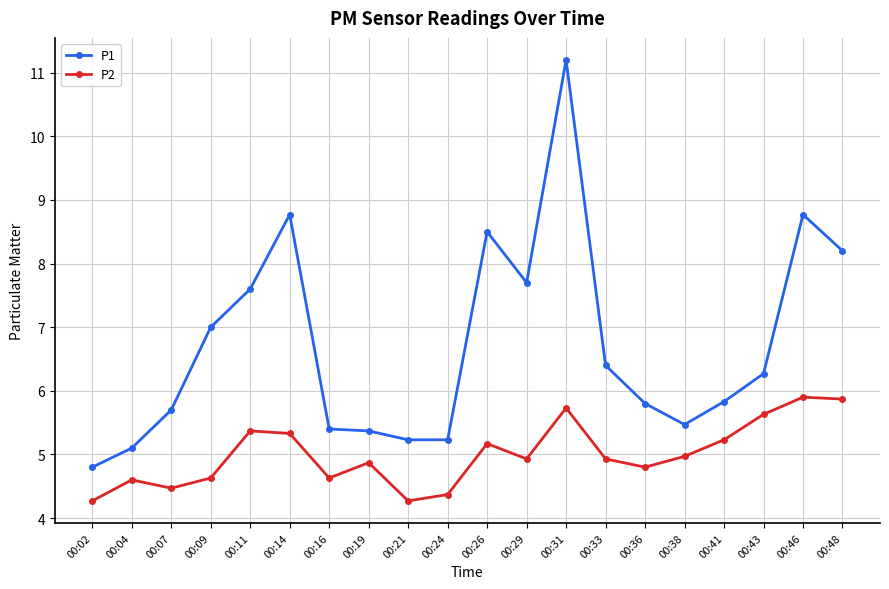

Which series has the largest range (max minus min)?

P1